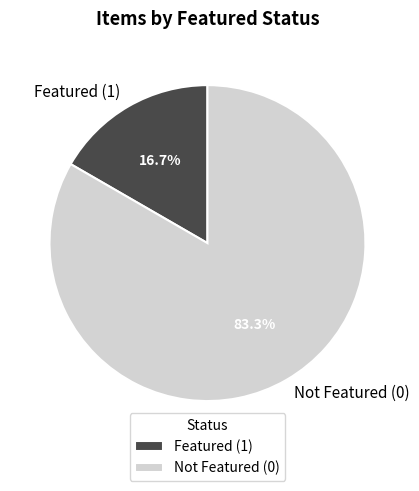

How many slices are in this pie chart?

2